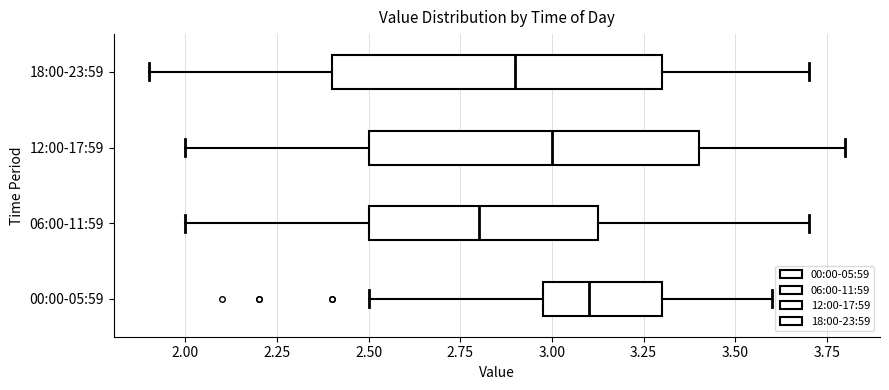

Where is the left edge of the box for 00:00-05:59 on the x-axis? The values are not printed on the chart, so give them approximately, as read against the axis.

3.00